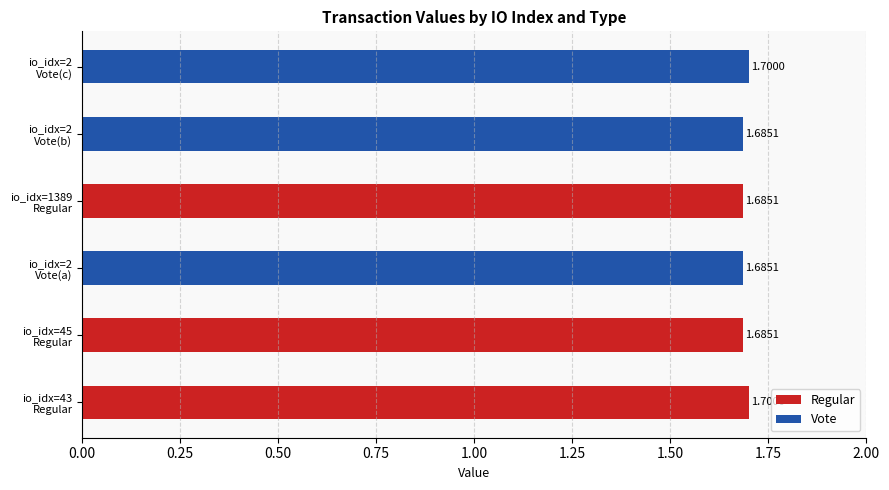

Is it true that Vote equals 2.2 at io_idx=2 Vote(a)?

False